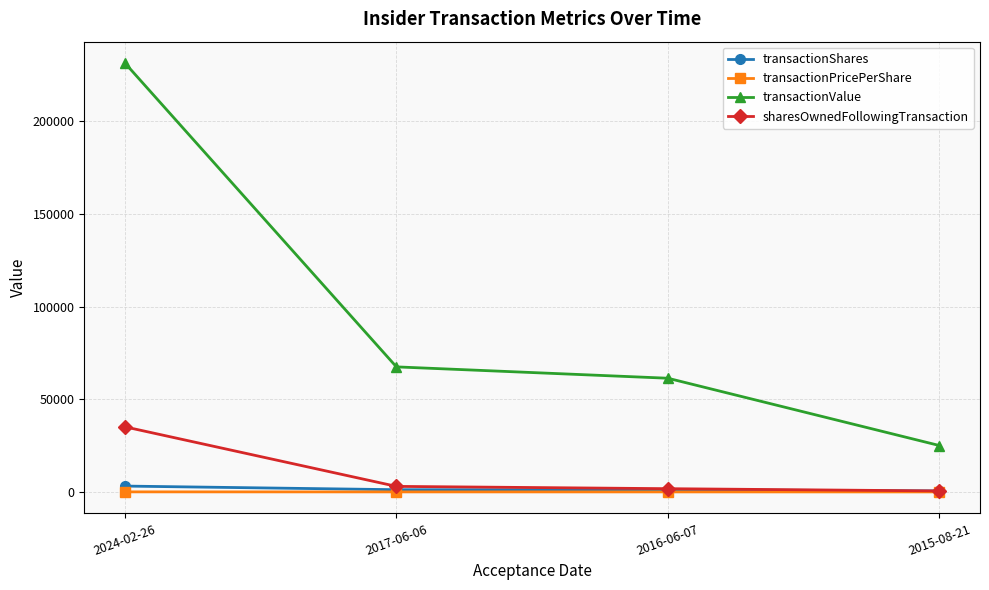

What position from the right is 2015-08-21?

1